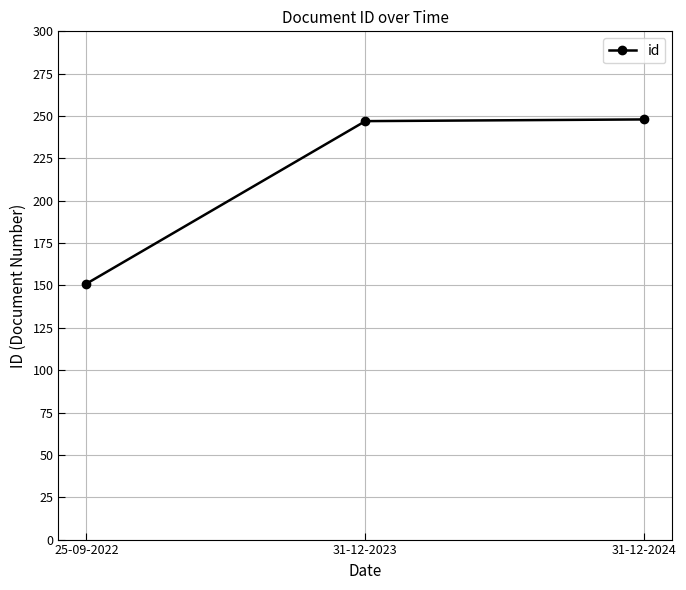

The chart shows a value of 151 at 25-09-2022. True or false?

True